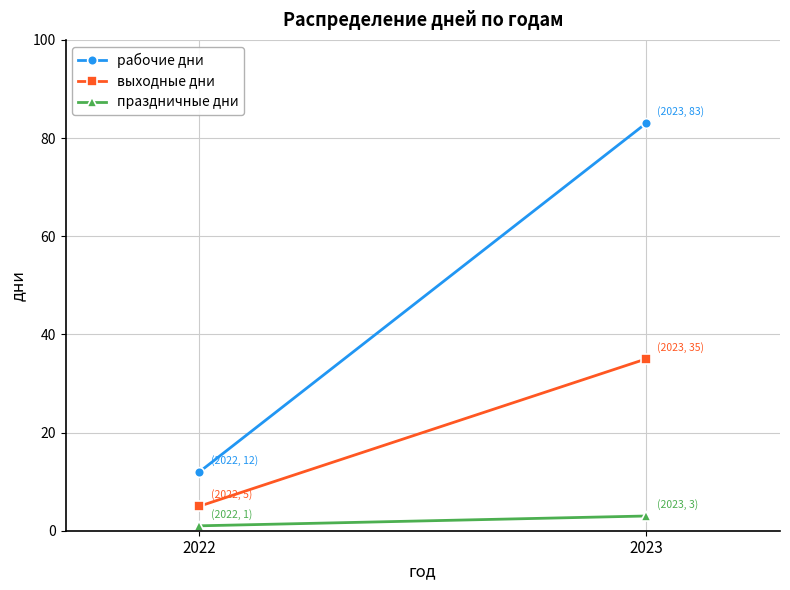

What is the value of the праздничные дни point at the 1st from the left?

1